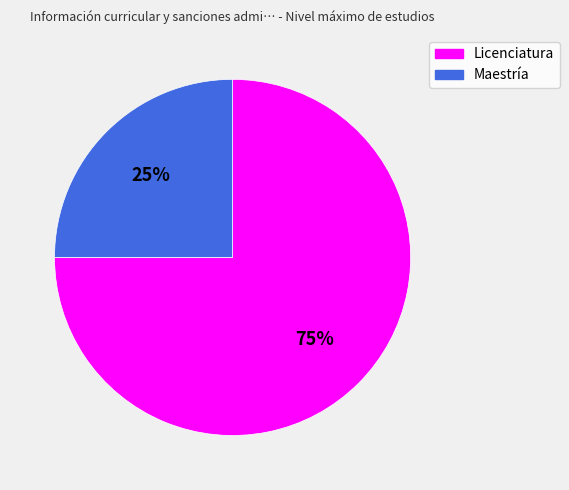

Do Licenciatura and Maestría together represent more than half of the pie?

Yes